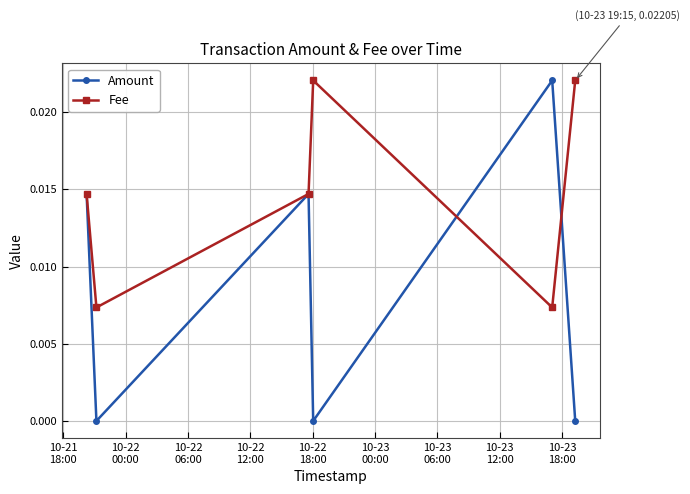

How many interior local peaks does the Amount series have?

2